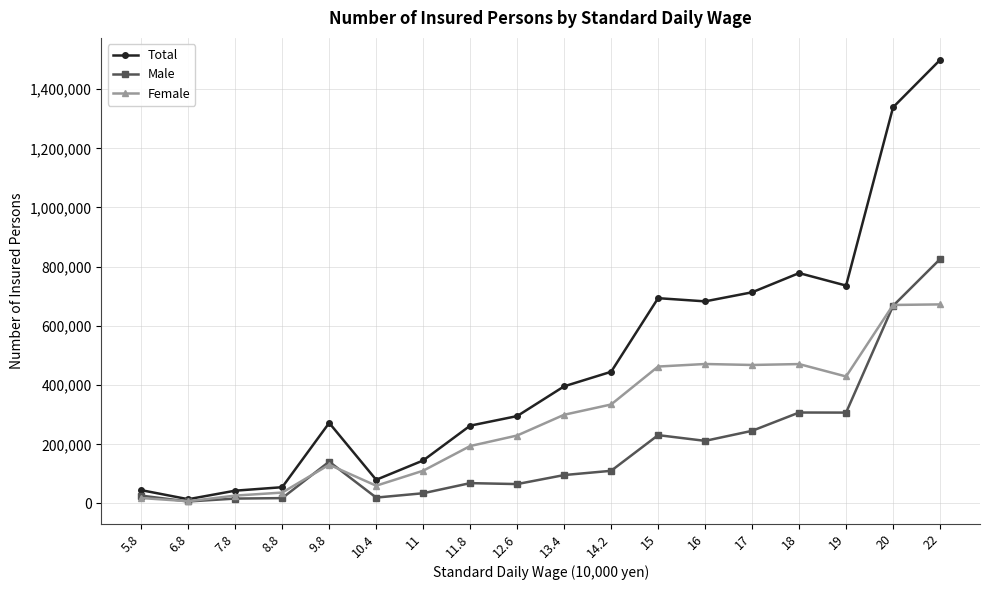

What is the average value of the Female series?

283059